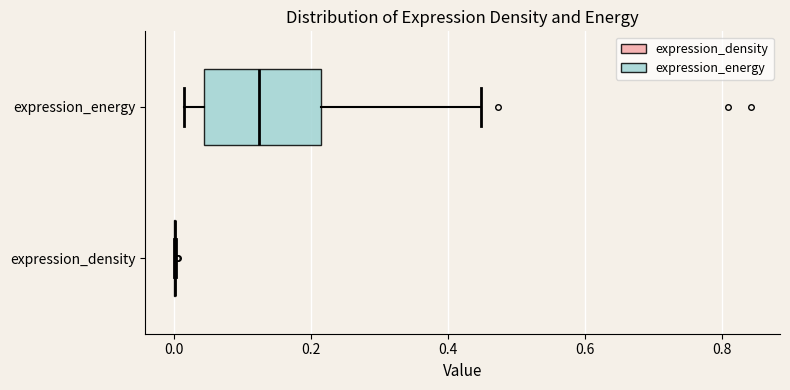

Where does the right whisker of the box for expression_energy end on the x-axis? The values are not printed on the chart, so give them approximately, as read against the axis.

0.44